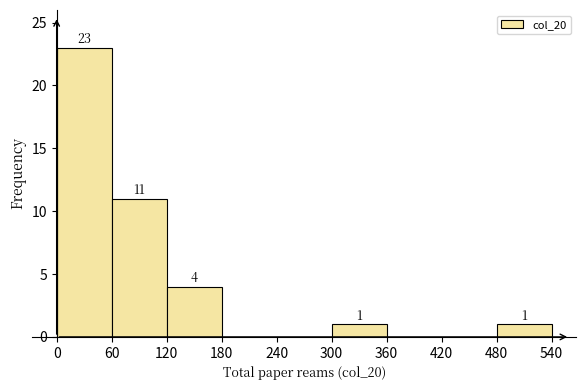

Over which range of the x-axis is the bar tallest?

0 to 60